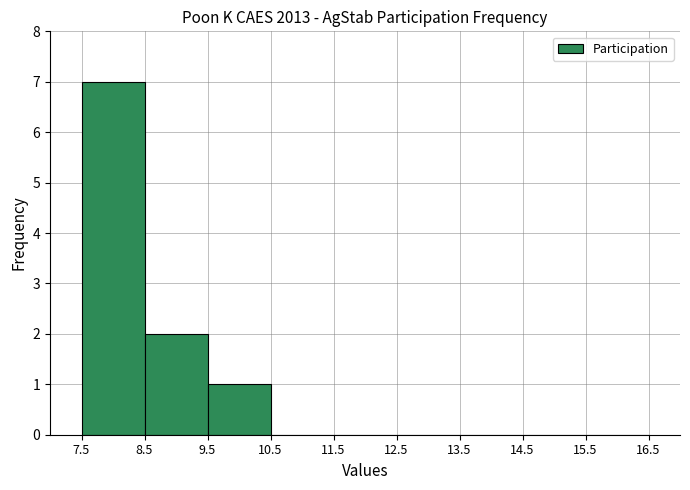

Over which range of the x-axis is the bar tallest?

7.5 to 8.5